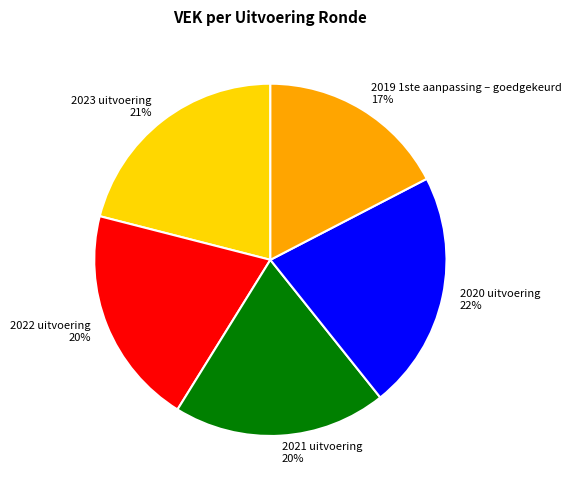

Approximately how many times larger is the value at 2023 uitvoering compared to 2021 uitvoering?

1.1